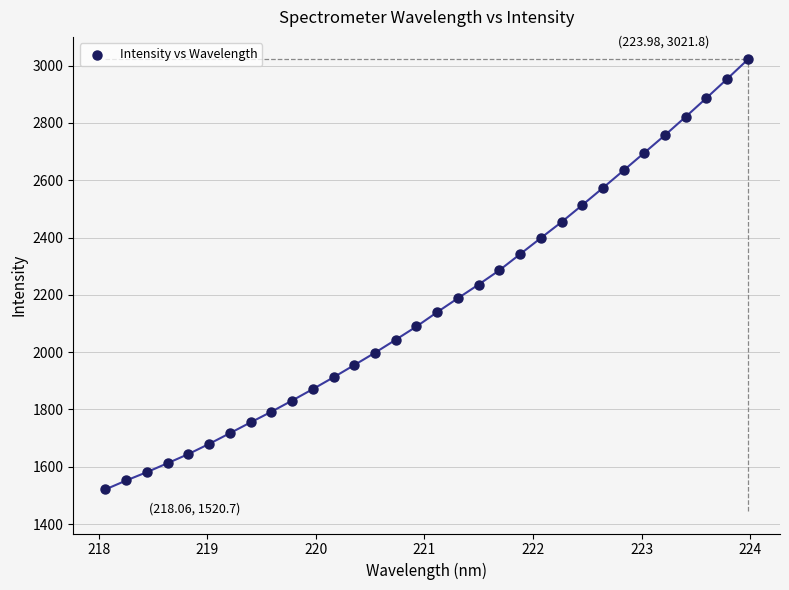

What is the range of X values (max minus min)?

5.9